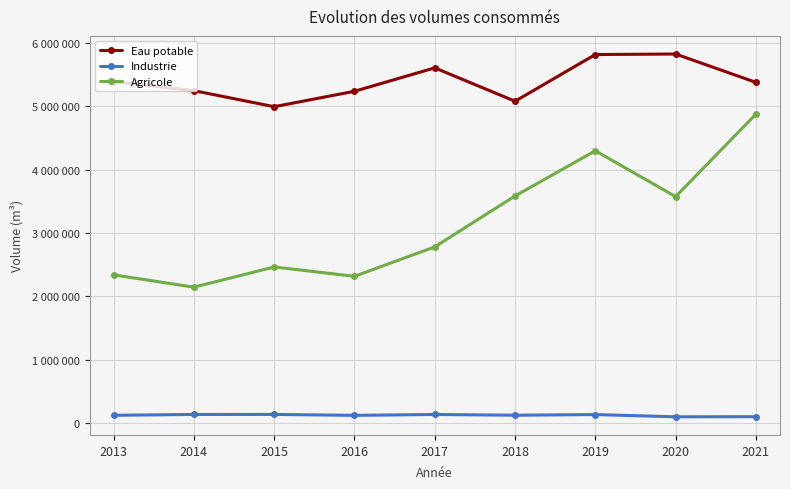

How many data points in Industrie are less than 120600?

4